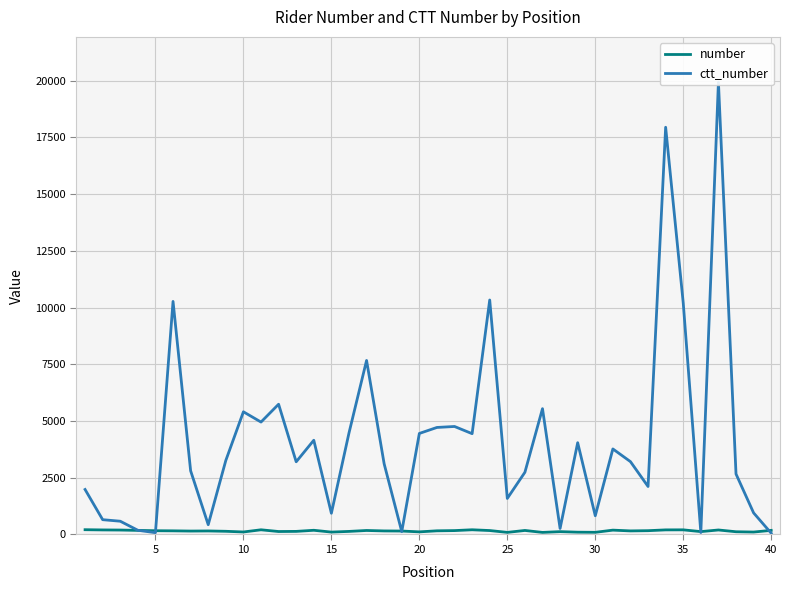

What is the minimum value for ctt_number?

56